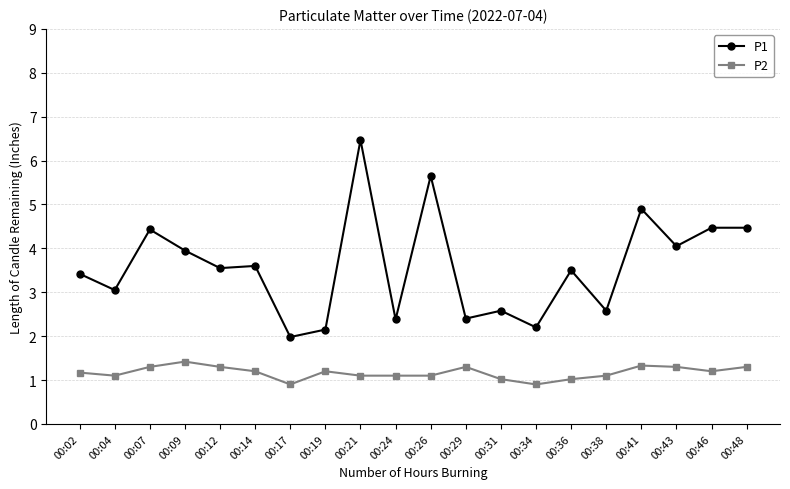

Read the P1 value at 00:02.

3.4